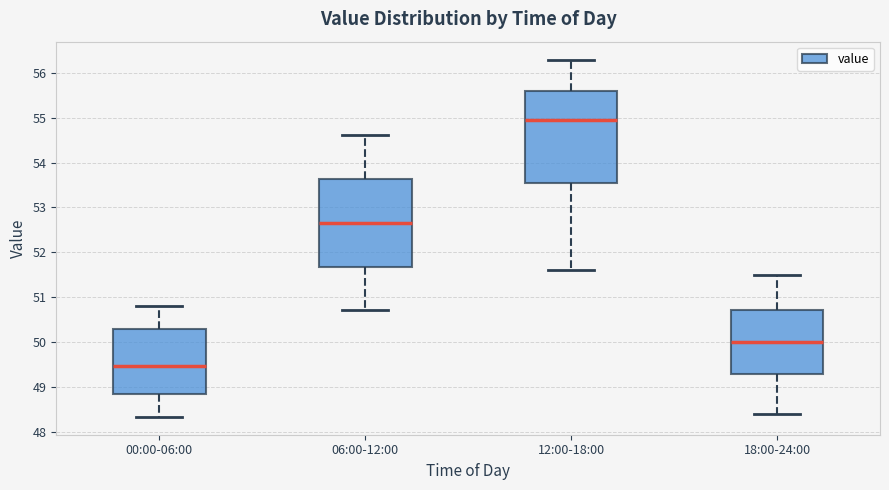

Reading left to right, read every box against the y-axis: the position of its median line, the range the box covers, and the ends of its whiskers. The values are not printed on the chart, so give them approximately, as read against the axis.

00:00-06:00: median 49.5, box 48.8 to 50.3, whiskers 48.3 to 50.8
06:00-12:00: median 52.7, box 51.7 to 53.6, whiskers 50.7 to 54.6
12:00-18:00: median 55.0, box 53.6 to 55.6, whiskers 51.6 to 56.3
18:00-24:00: median 50.0, box 49.3 to 50.7, whiskers 48.4 to 51.5